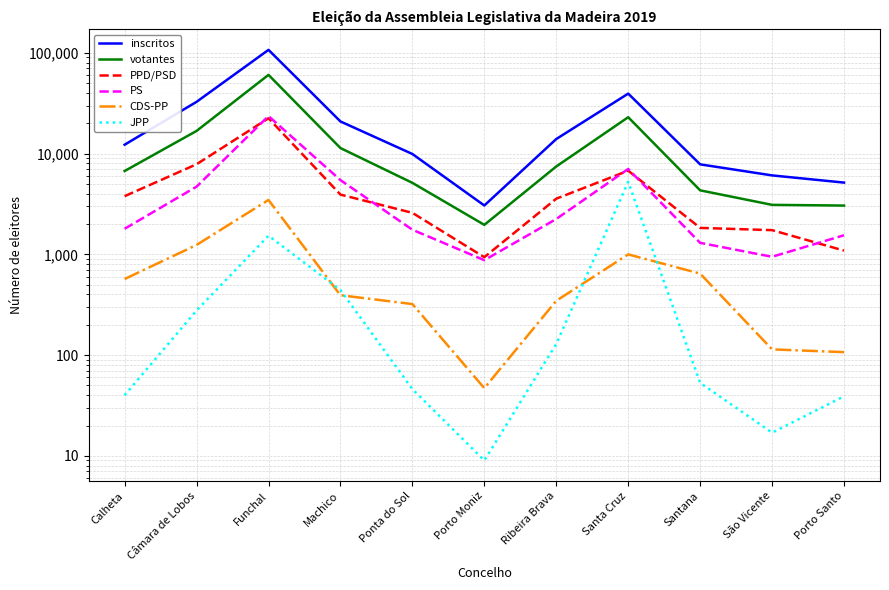

Count the number of data series in this chart.

6